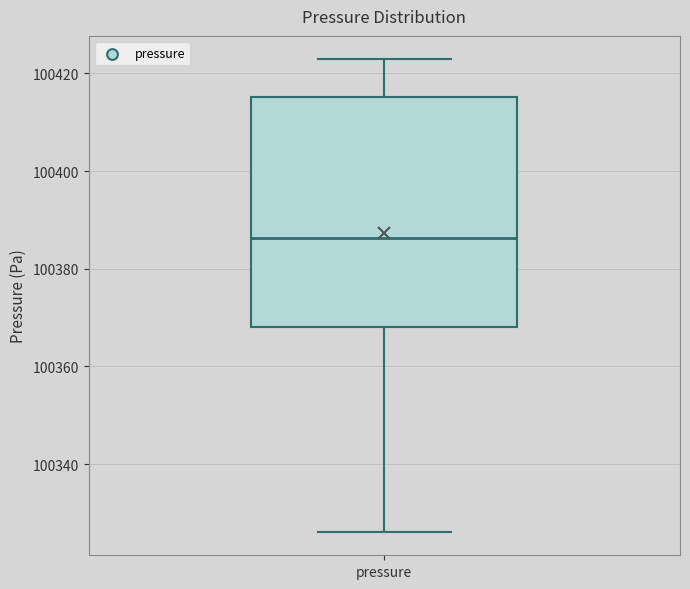

Where is the lower edge of the box for pressure on the y-axis? The values are not printed on the chart, so give them approximately, as read against the axis.

100368